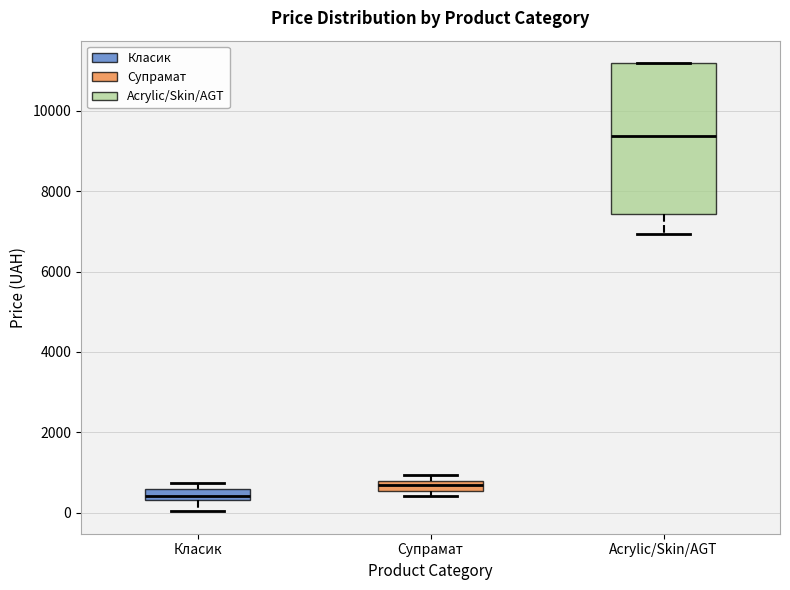

Where is the lower edge of the box for Класик on the y-axis? The values are not printed on the chart, so give them approximately, as read against the axis.

400